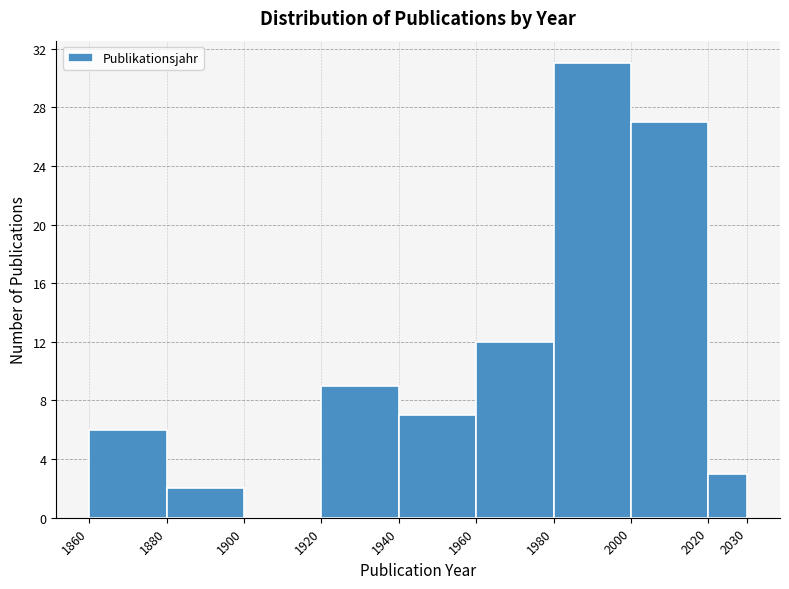

Over which range of the x-axis is the bar tallest?

1980 to 2000